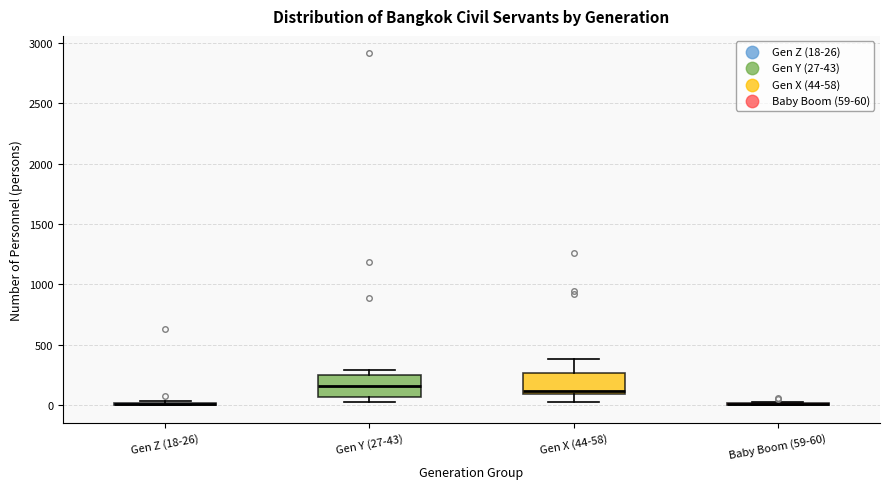

Where is the upper edge of the box for Gen Y (27-43) on the y-axis? The values are not printed on the chart, so give them approximately, as read against the axis.

250